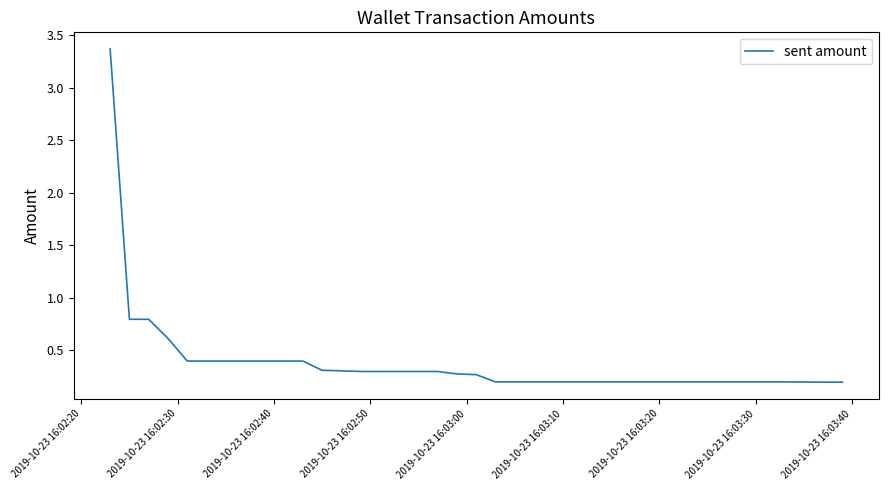

Reading right to left, transcribe all the data shown in this chart.

0.2	0.2	0.2	0.2	0.2	0.2	0.2	0.2	0.2	0.2	0.2	0.2	0.2	0.2	0.2	0.2	0.2	0.2	0.2	0.3	0.3	0.3	0.3	0.3	0.3	0.3	0.3	0.3	0.4	0.4	0.4	0.4	0.4	0.4	0.4	0.6	0.8	0.8	3.4